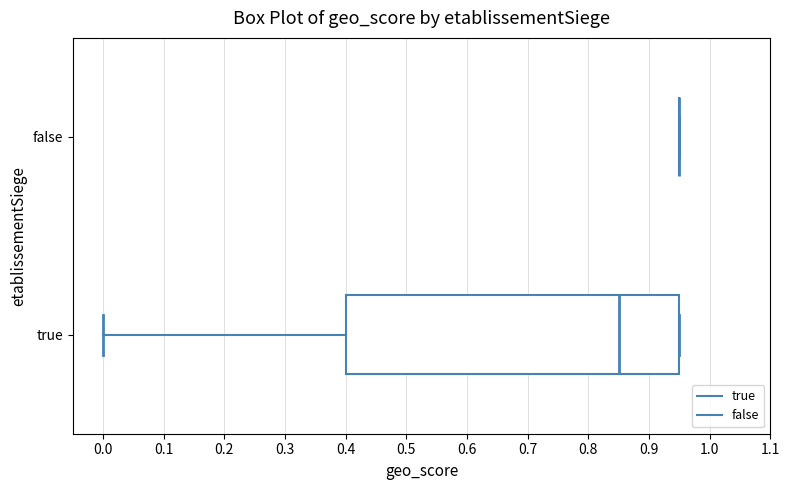

Reading bottom to top, read every box against the x-axis: the position of its median line, the range the box covers, and the ends of its whiskers. The values are not printed on the chart, so give them approximately, as read against the axis.

true: median 0.85, box 0.40 to 0.95, whiskers 0.00 to 0.95
false: box collapsed to a line at 0.95, whiskers 0.95 to 0.95